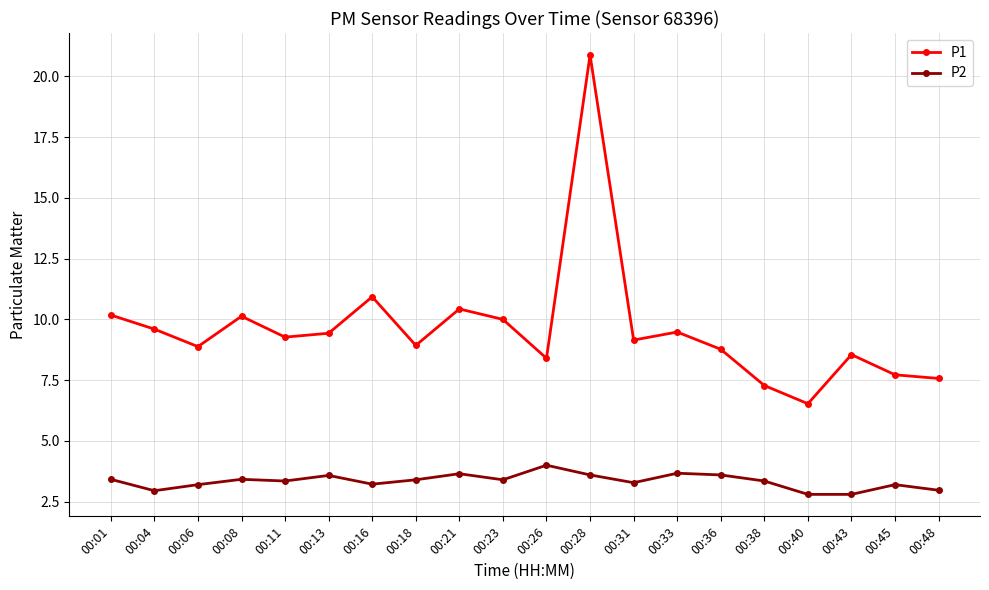

What is the total value across all series at 00:13?

13.0